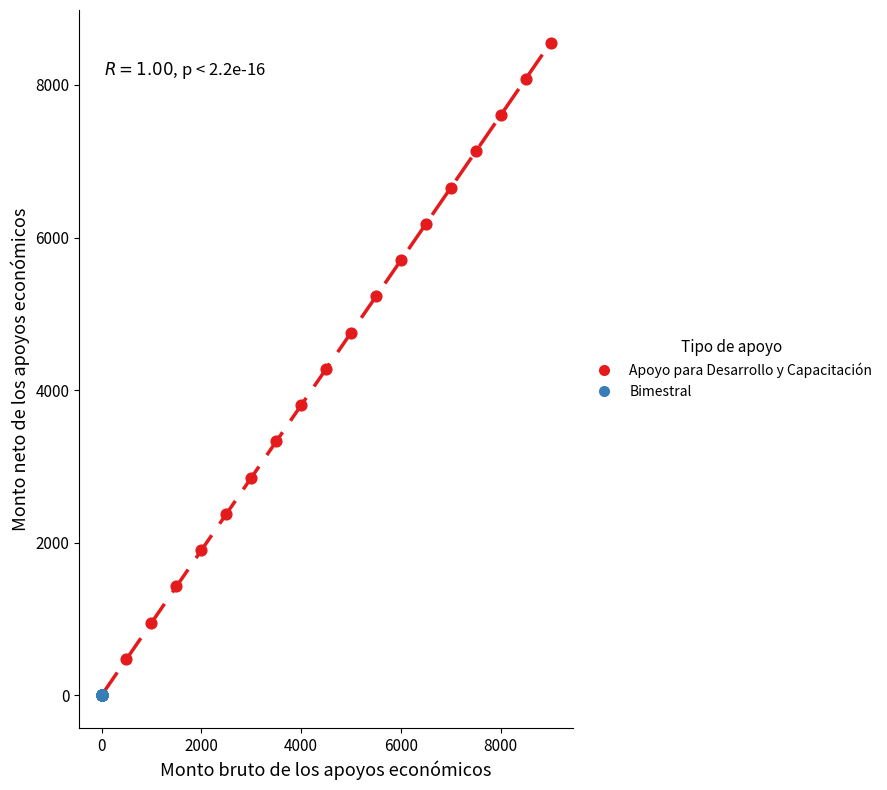

Which series reaches the maximum Y coordinate?

Apoyo para Desarrollo y Capacitación